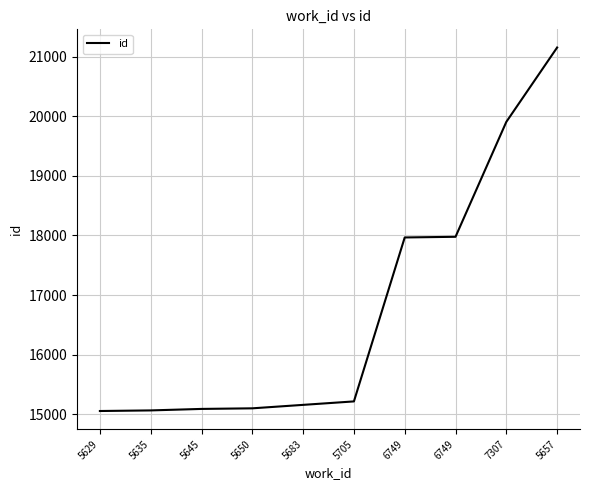

How many lines are shown in the chart?

1